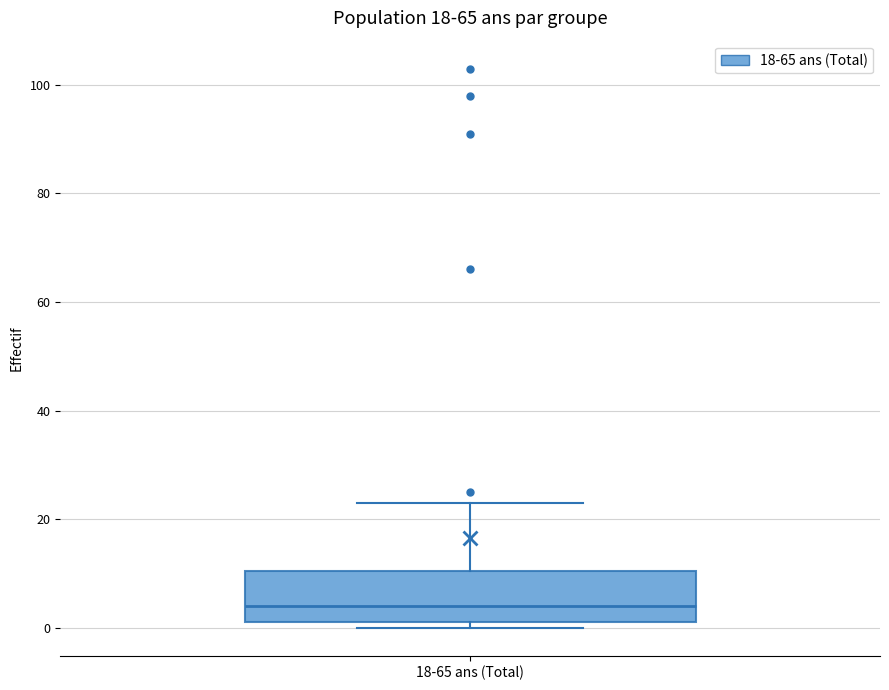

Read this box plot against the y-axis: the position of the median line, the range covered by the box, and the ends of both whiskers. The values are not printed on the chart, so give them approximately, as read against the axis.

median 4, box 2 to 10, whiskers 0 to 24